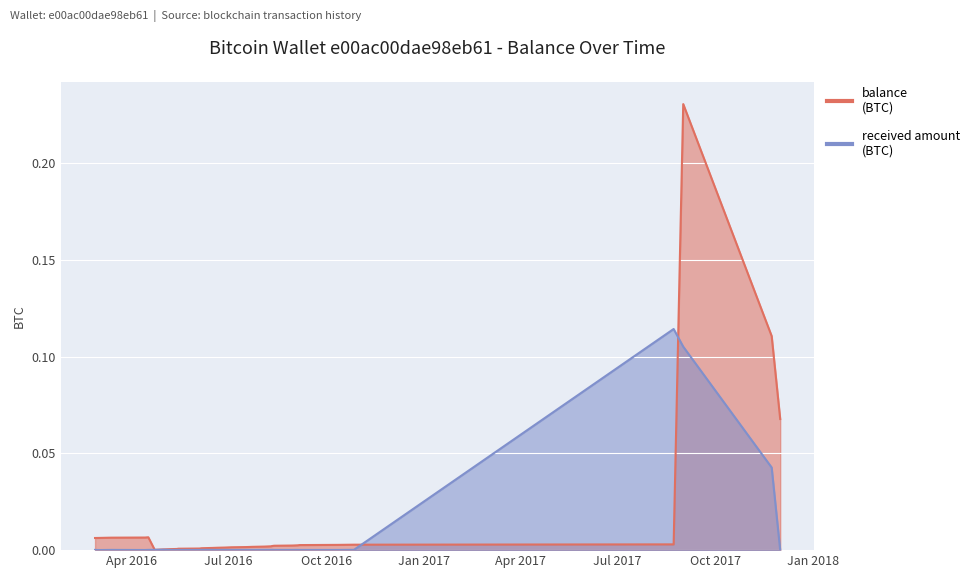

The chart shows a value of 0.0 at 2016-09-04. True or false?

True